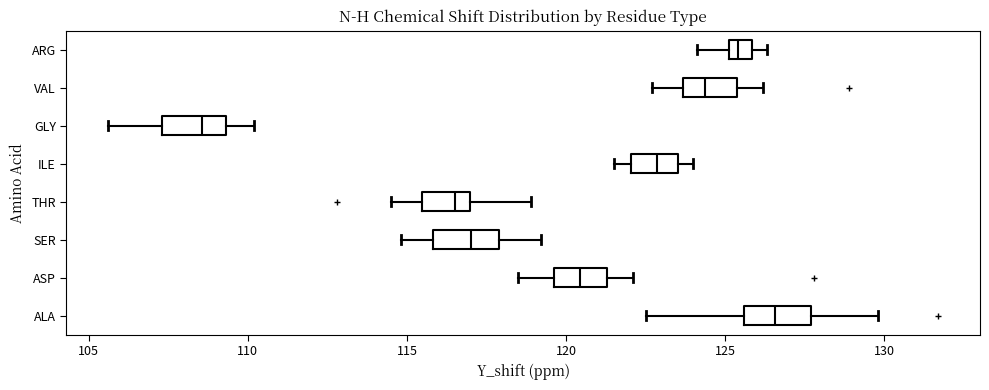

Which box's median line is the furthest to the left?

GLY